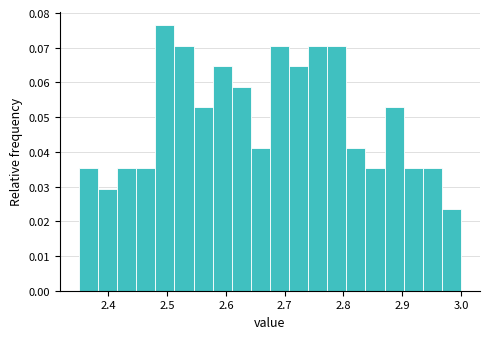

Read against the x-axis, roughly where is the centre of the tallest bar?

2.50